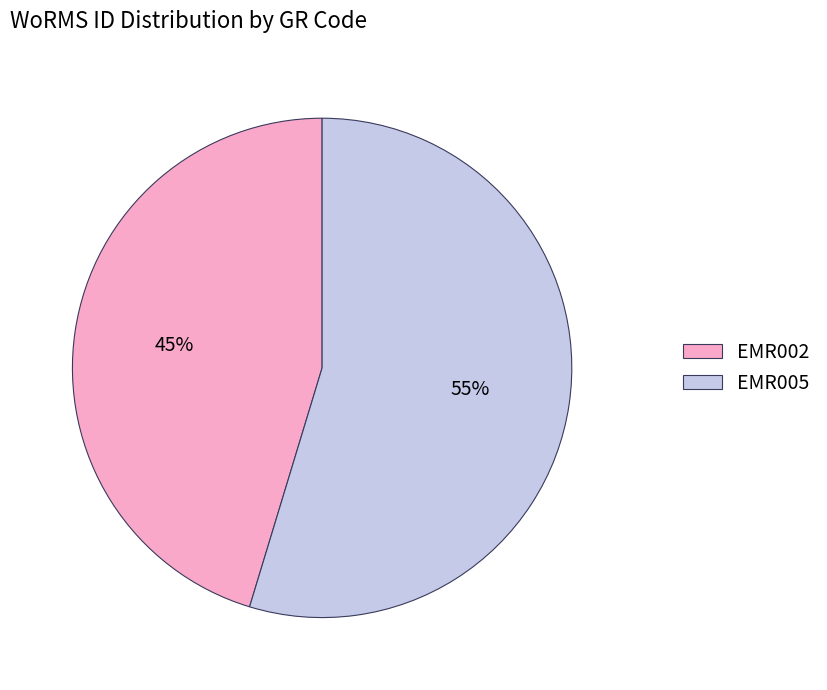

To the nearest percent, what percentage of the pie is EMR005?

55%